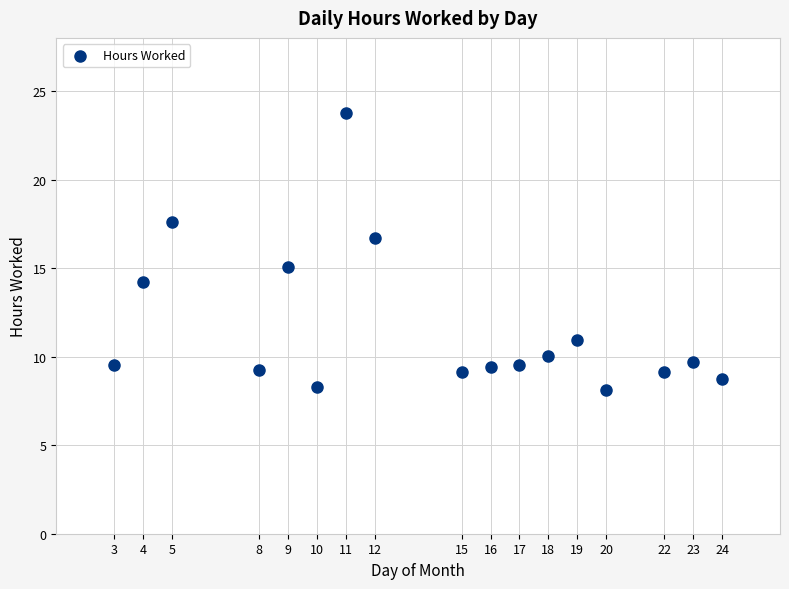

What is the range of X values (max minus min)?

21.0